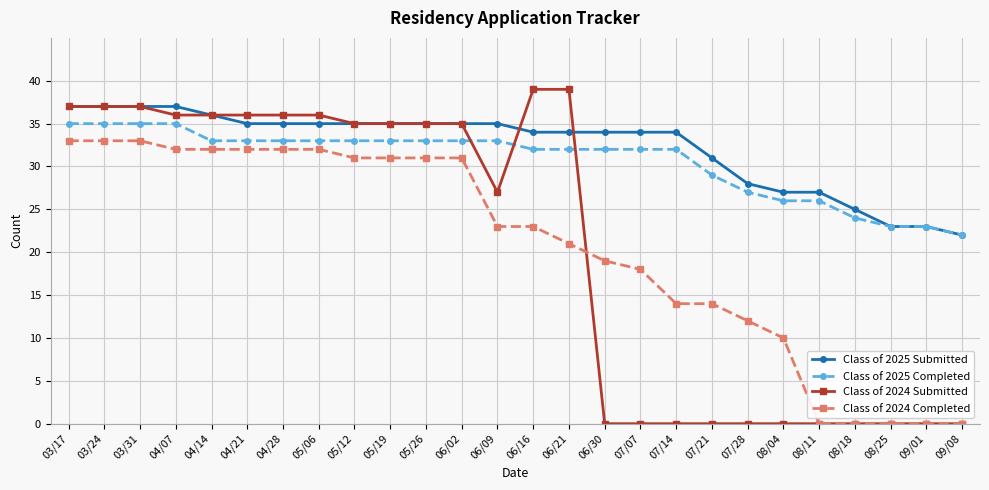

Count the number of data series in this chart.

4